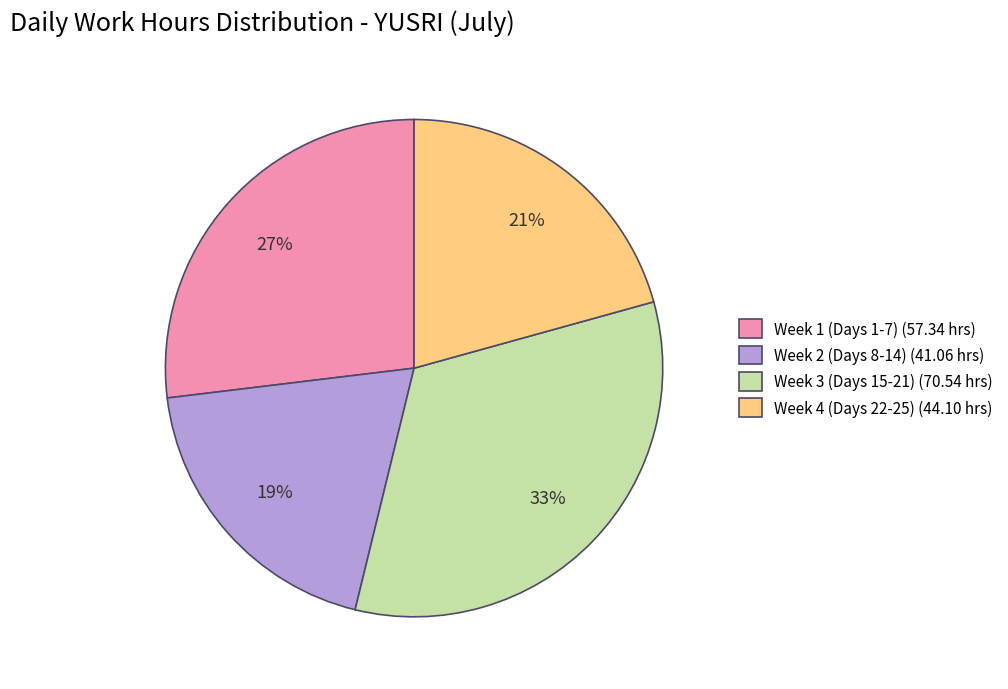

How many segments does this pie chart have?

4